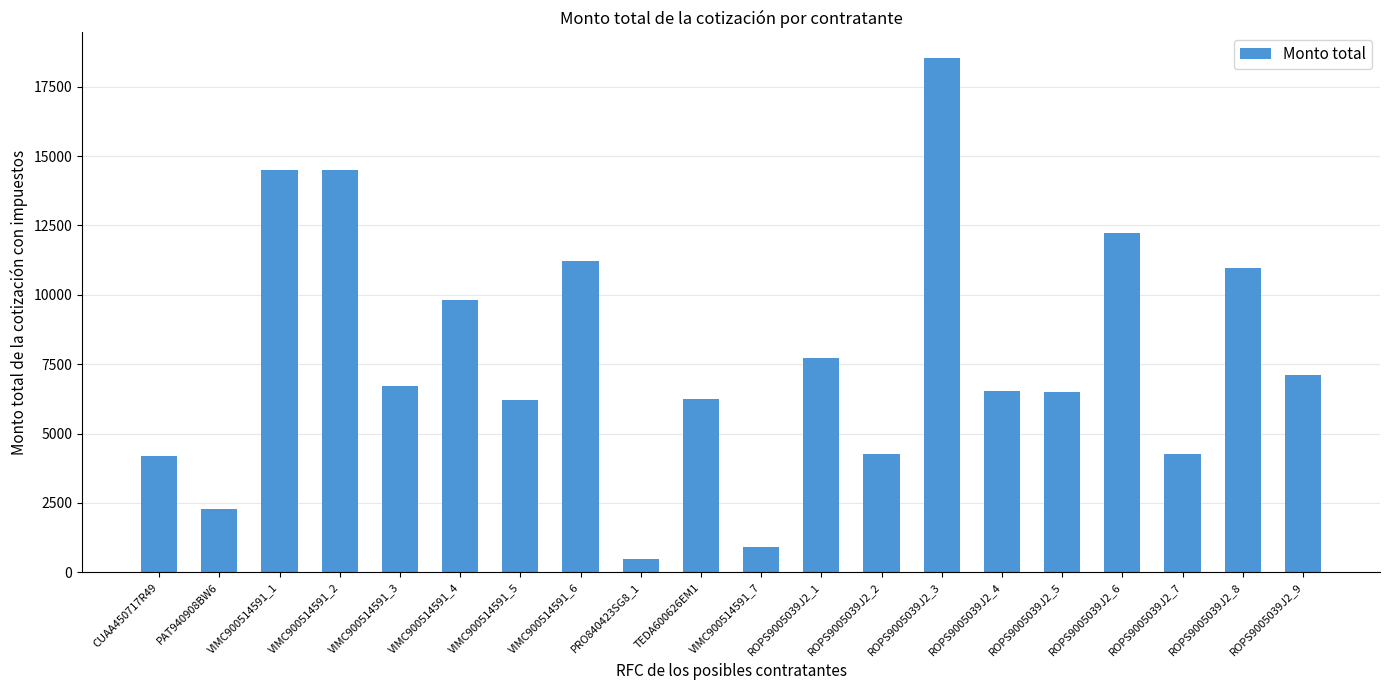

Which label corresponds to the largest value in the chart?

ROPS9005039J2_3